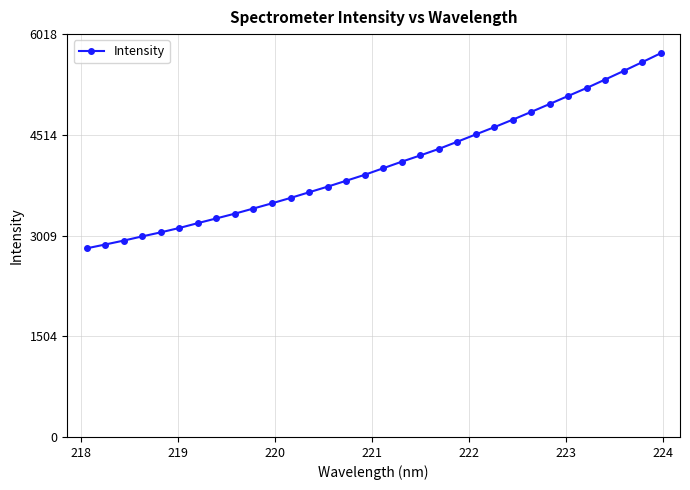

What is the maximum value shown in the chart?

5732.2